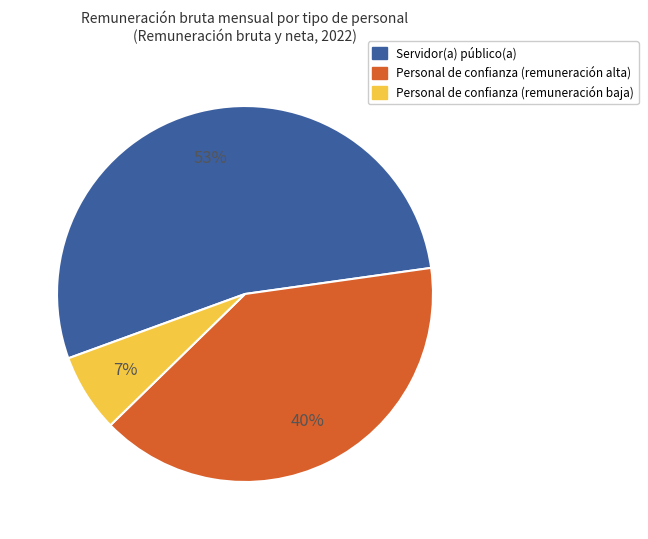

Does any single category account for the majority?

Yes